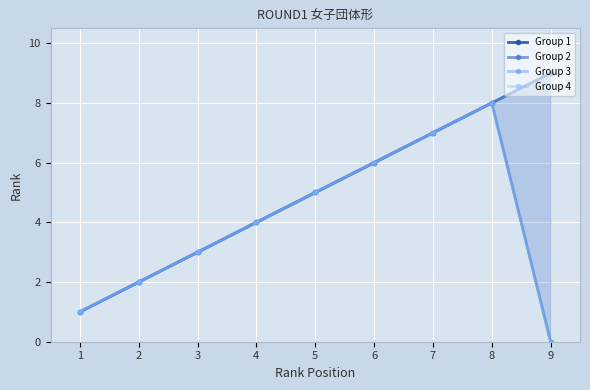

At which label does Group 1 reach its minimum?

1